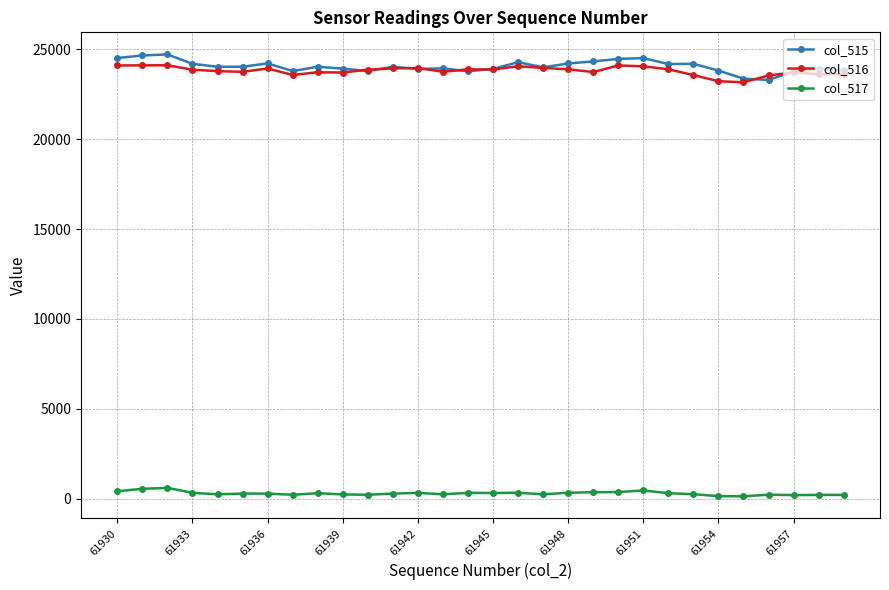

True or false: col_517 and col_515 cross at least once.

False